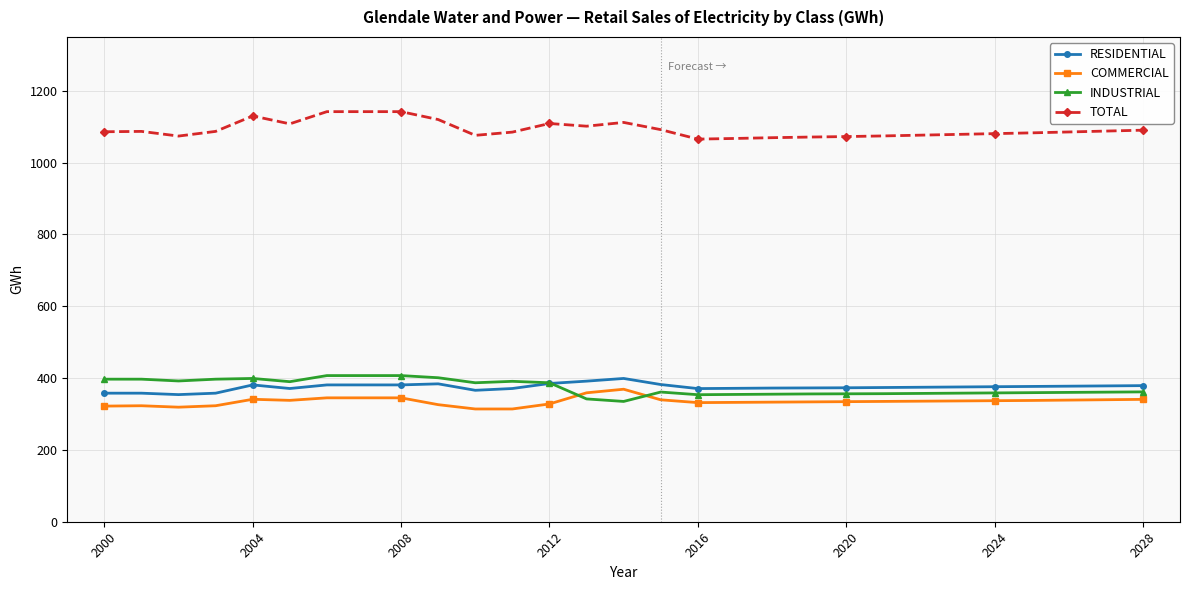

What is the difference between the maximum and second lowest values in the INDUSTRIAL series?

65.0